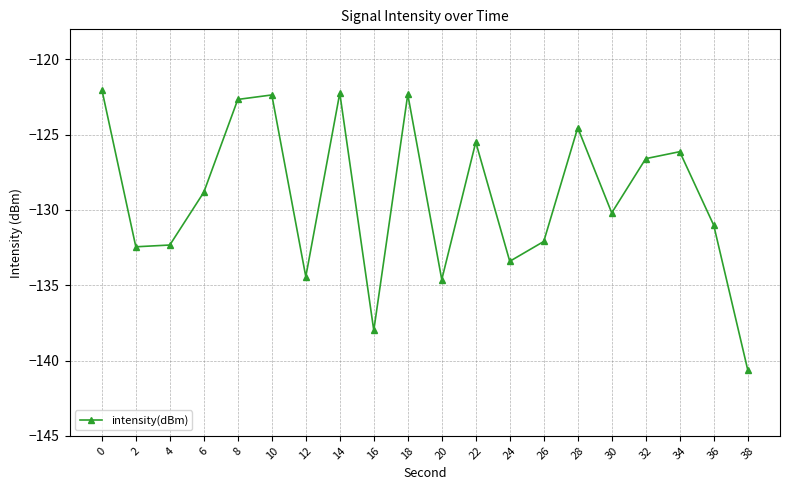

What is the maximum value shown in the chart?

-122.0